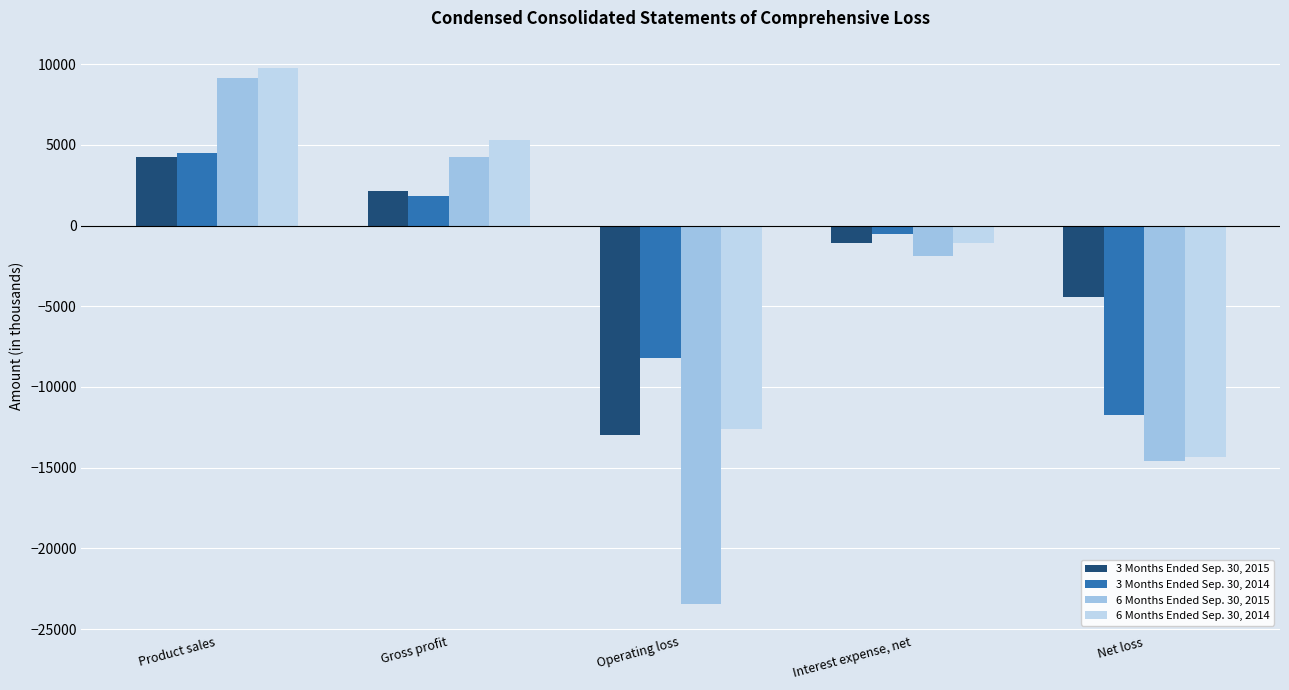

Which series changed the most between Product sales and Interest expense, net?

6 Months Ended Sep. 30, 2015